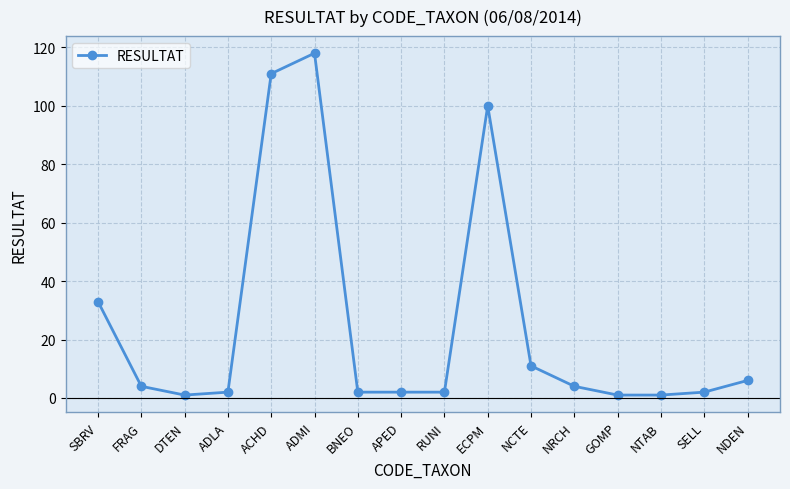

What is the label of the 1st point from the left?

SBRV